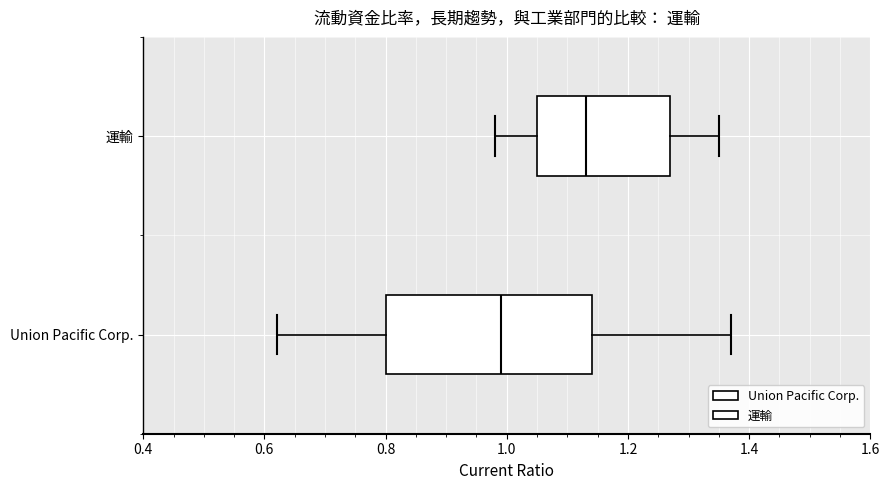

Which box is the widest, from its left edge to its right edge?

Union Pacific Corp.